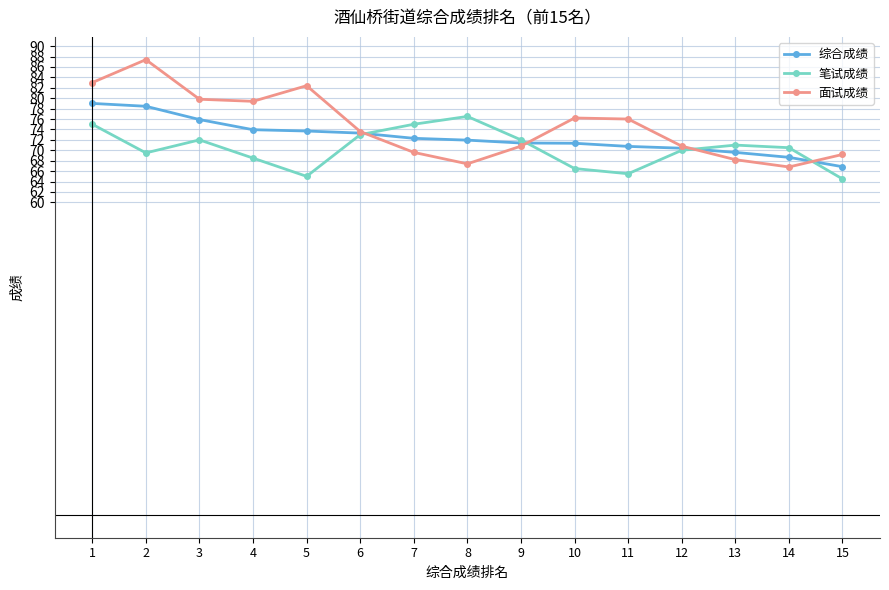

Read the 笔试成绩 value at 7.

75.0